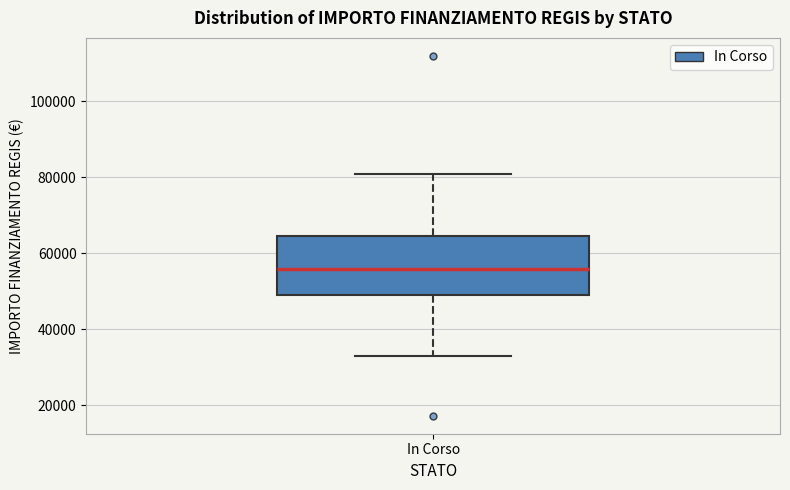

Read this box plot against the y-axis: the position of the median line, the range covered by the box, and the ends of both whiskers. The values are not printed on the chart, so give them approximately, as read against the axis.

median 56000, box 50000 to 64000, whiskers 32000 to 80000